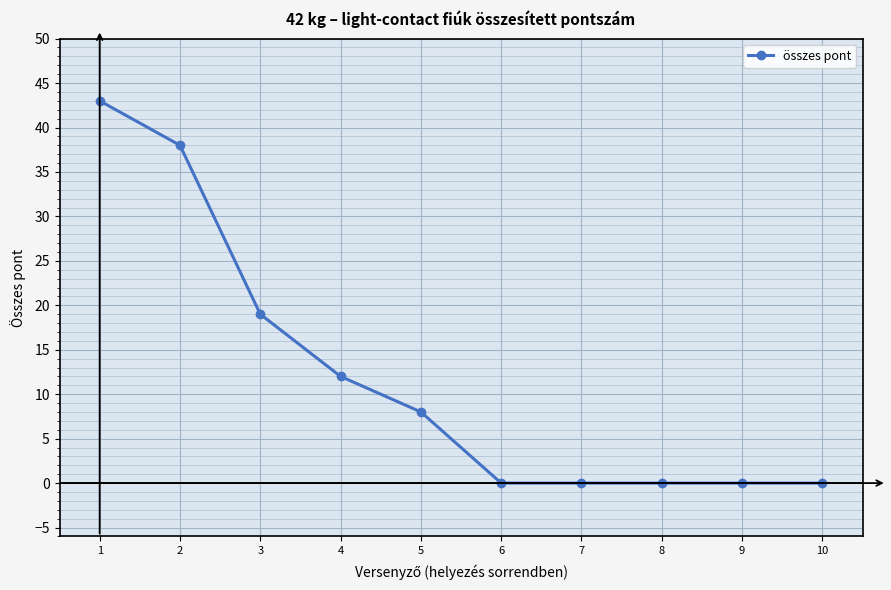

Reading right to left, what are all the values shown in this chart?

10=0	9=0	8=0	7=0	6=0	5=8	4=12	3=19	2=38	1=43